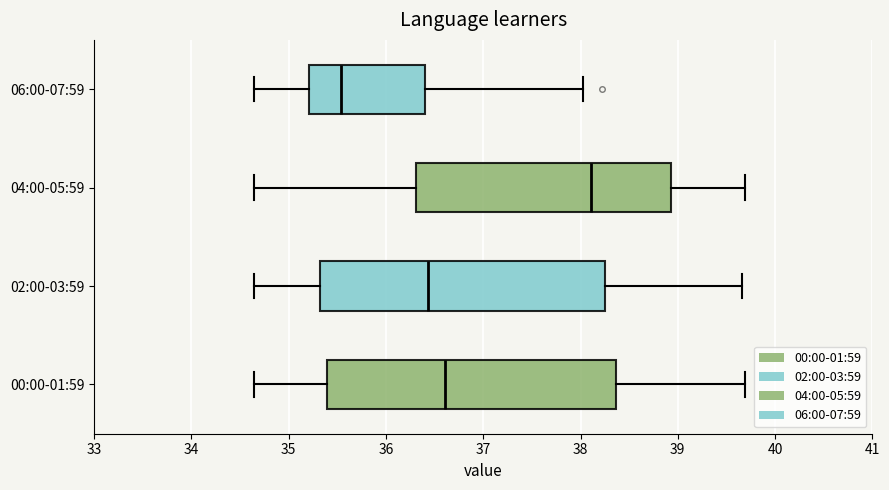

Which box's median line is the furthest to the right?

04:00-05:59